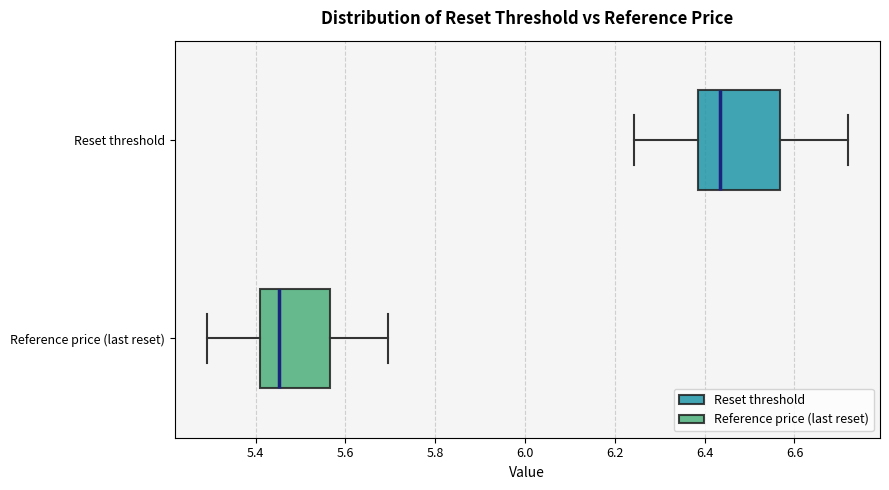

Which box is the widest, from its left edge to its right edge?

Reset threshold